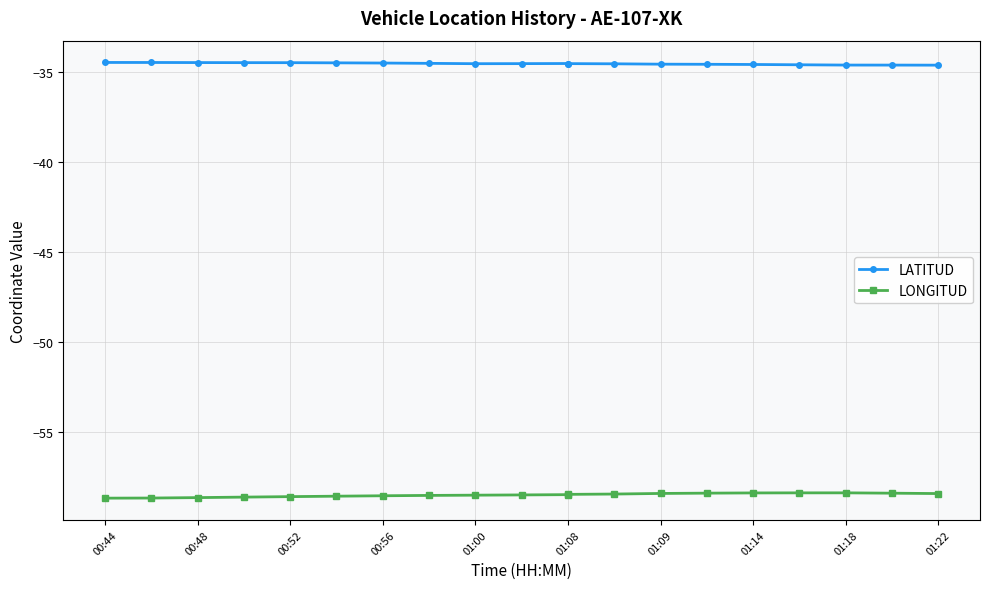

Reading left to right, list all the values displayed in this chart.

LATITUD: -34.5	-34.5	-34.5	-34.5	-34.5	-34.5	-34.5	-34.5	-34.5	-34.5	-34.5	-34.5	-34.6	-34.6	-34.6	-34.6	-34.6	-34.6	-34.6	-34.6
LONGITUD: -58.7	-58.7	-58.6	-58.6	-58.6	-58.6	-58.5	-58.5	-58.5	-58.5	-58.5	-58.5	-58.4	-58.4	-58.4	-58.4	-58.4	-58.4	-58.4	-58.4